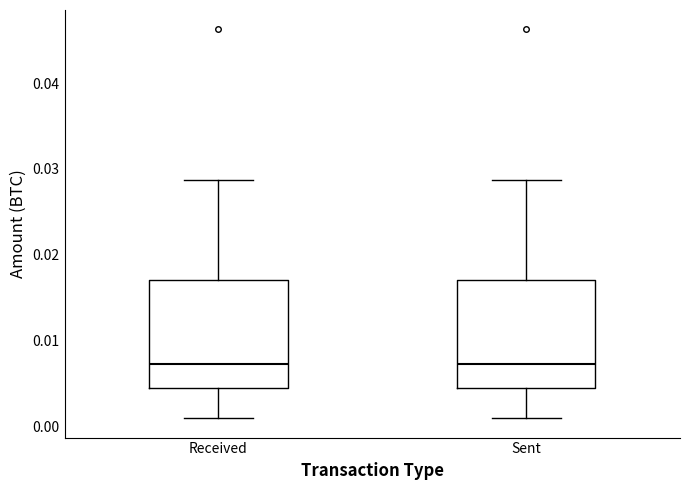

Where is the lower edge of the box for Received on the y-axis? The values are not printed on the chart, so give them approximately, as read against the axis.

0.004